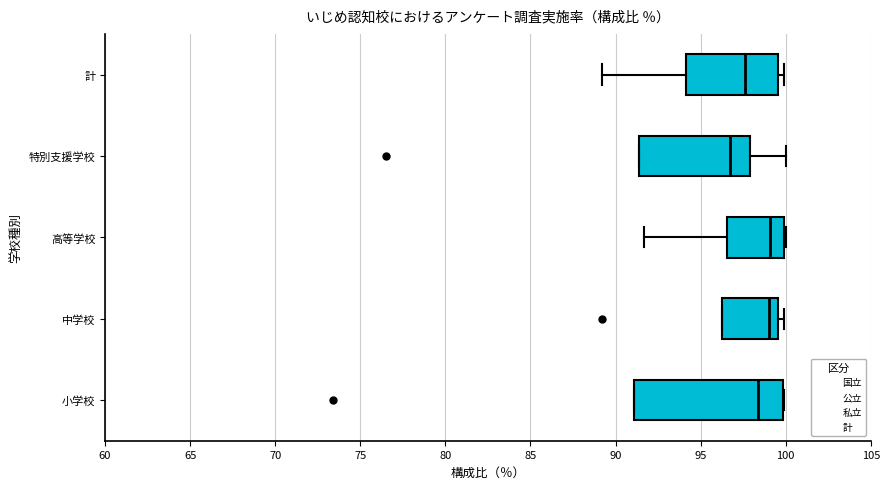

Where is the left edge of the box for 特別支援学校 on the x-axis? The values are not printed on the chart, so give them approximately, as read against the axis.

91.5